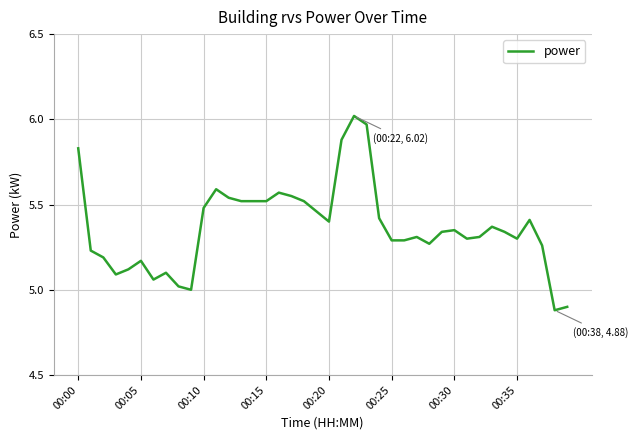

What is the difference between the maximum and minimum values?

1.1